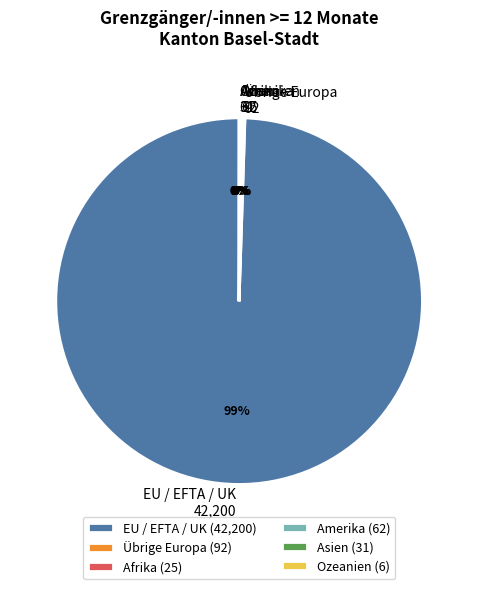

Is there any slice that represents more than half of the pie?

Yes